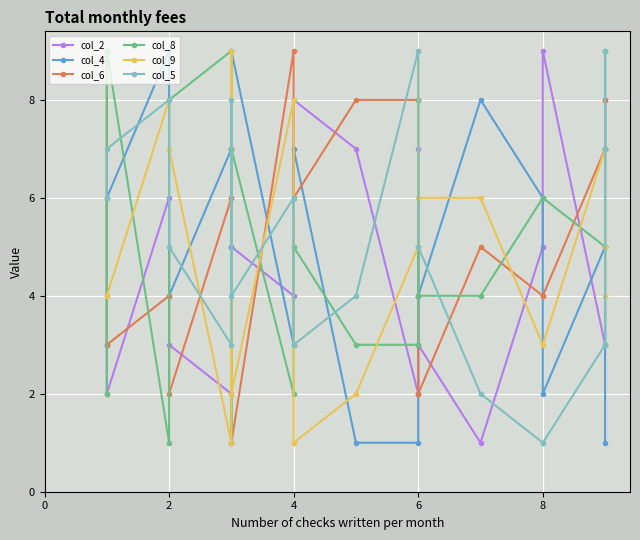

What is the difference between the maximum and minimum values in the col_9 series?

8